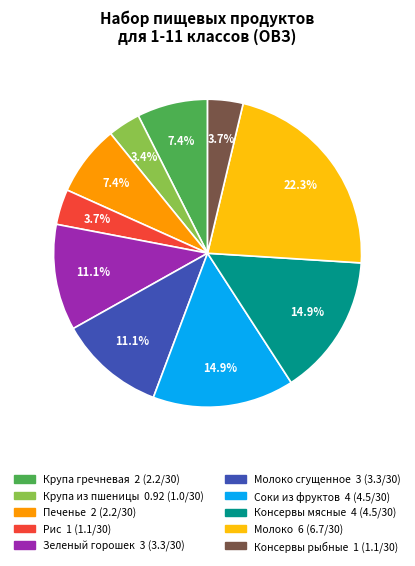

Does any single category account for the majority?

No